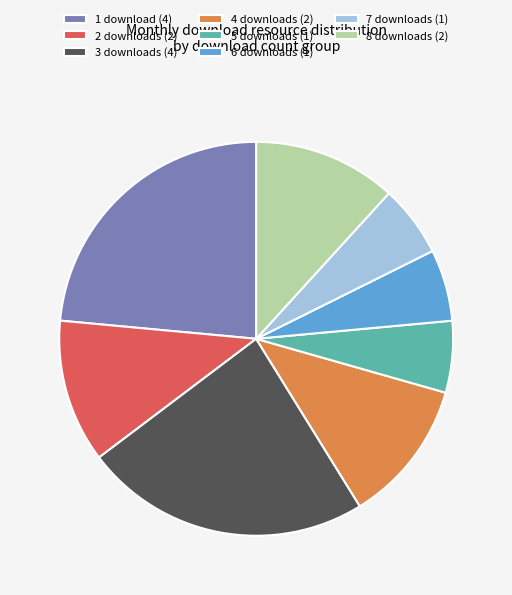

How many segments does this pie chart have?

8